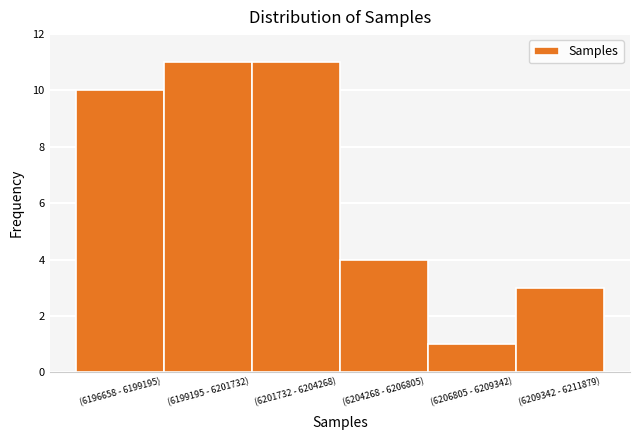

Reading left to right, transcribe all the data shown in this chart.

10	11	11	4	1	3